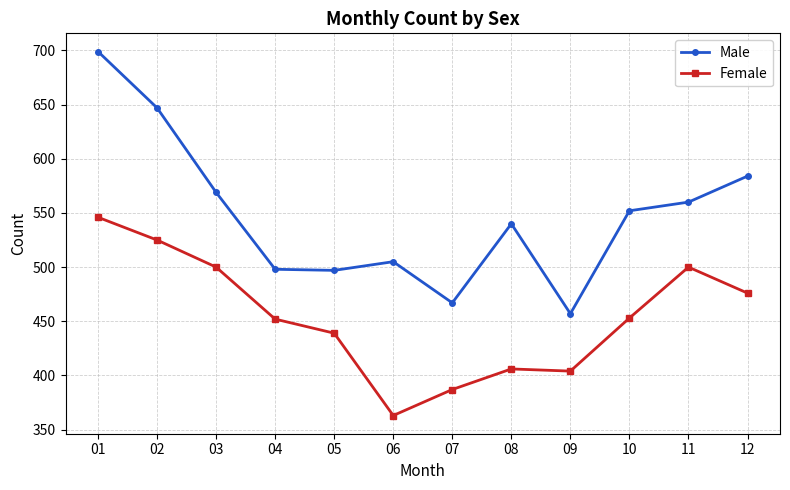

List the series in order of their peak value, lowest first.

Female, Male